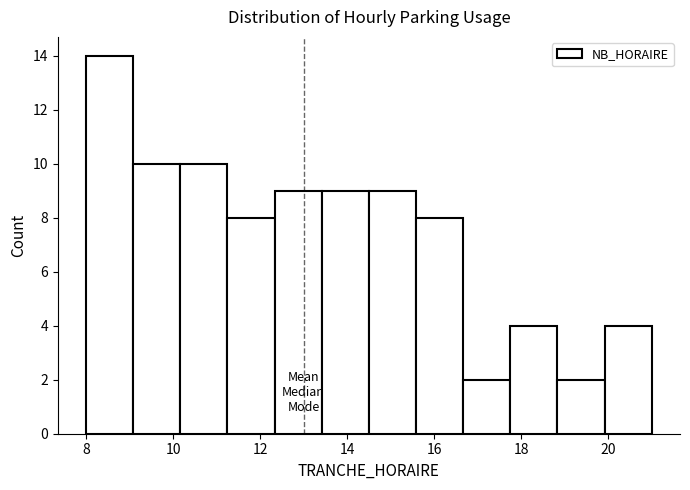

Over which range of the x-axis is the bar tallest?

8.0 to 9.0